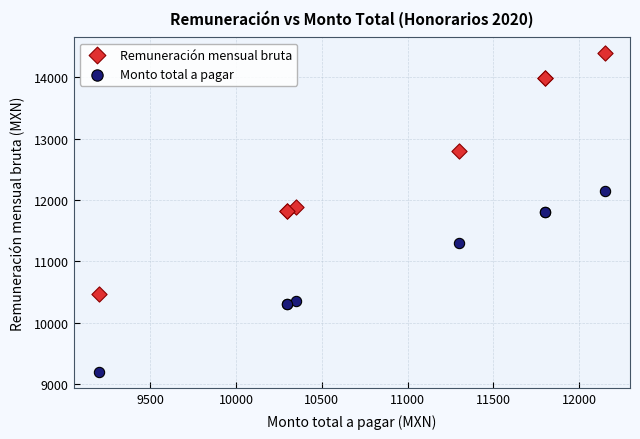

What are all the series names shown in the legend?

Remuneración mensual bruta, Monto total a pagar